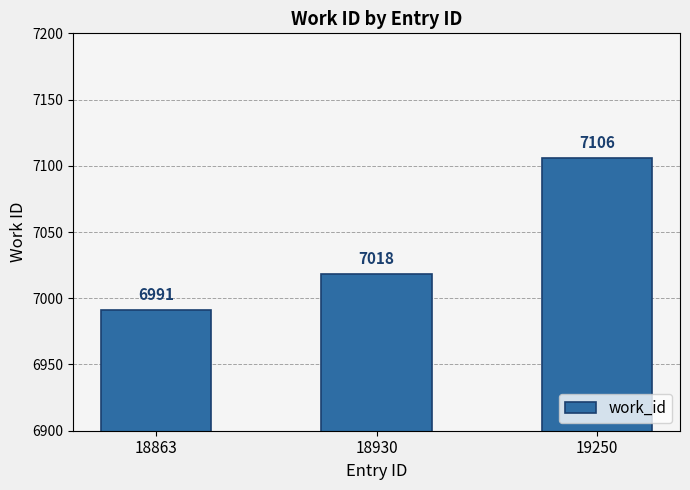

What is the change in value from 18863 to 18930?

+27